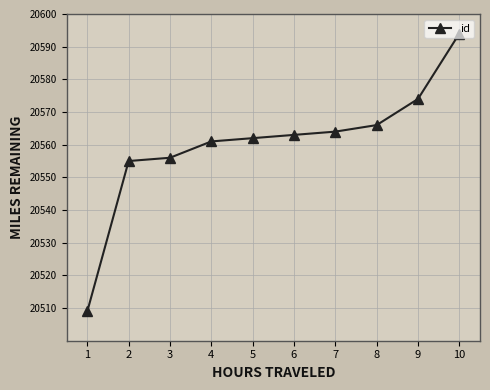

What is the approximate value at 4?

20561